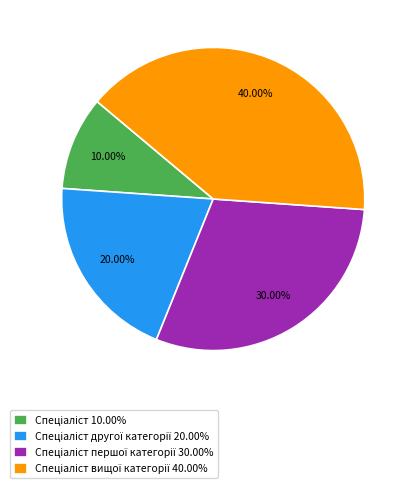

Does any single category account for the majority?

No